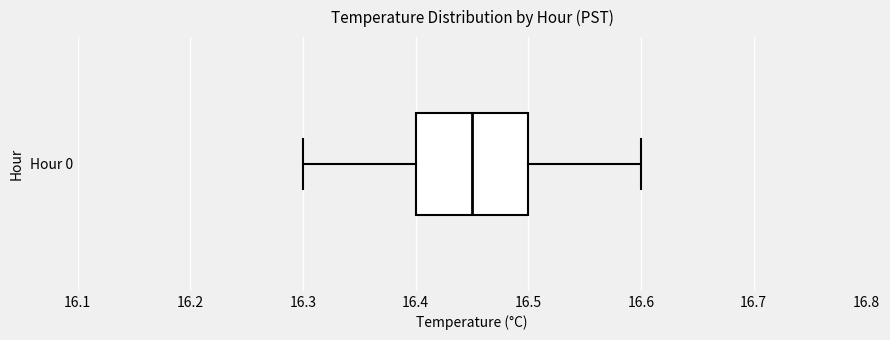

Where is the right edge of the box for Hour 0 on the x-axis? The values are not printed on the chart, so give them approximately, as read against the axis.

16.50